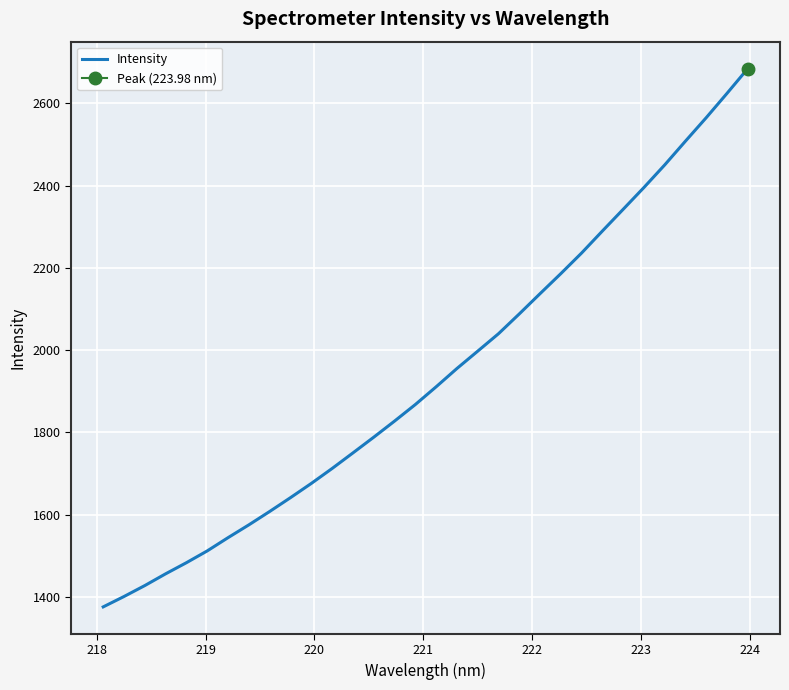

What is the highest value of the Intensity series?

2684.4